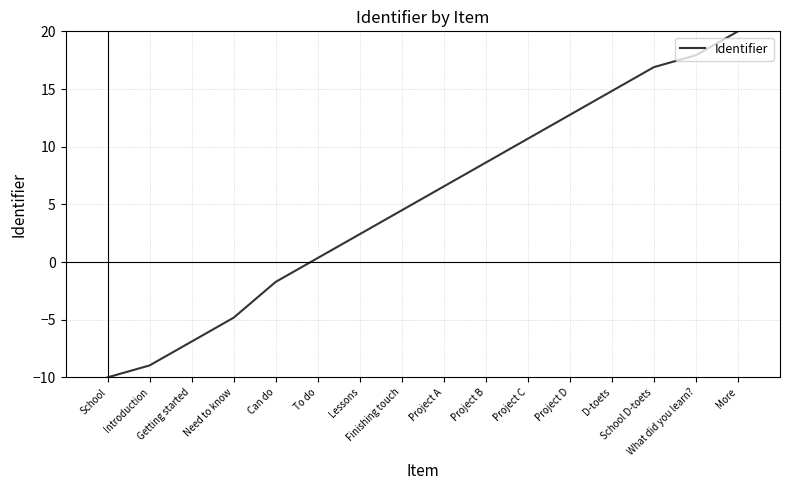

How many lines are shown in the chart?

1